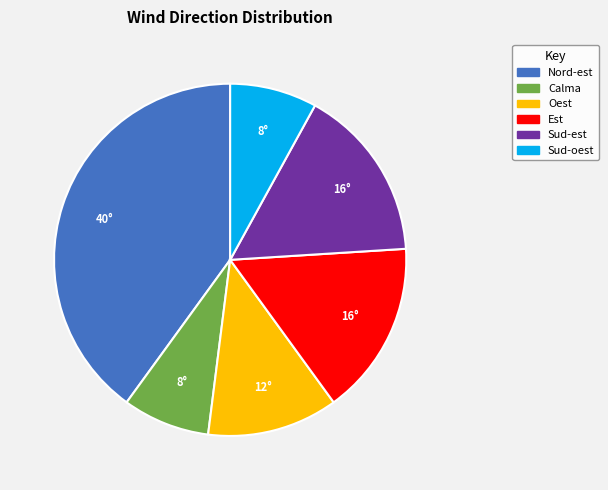

True or false: Nord-est accounts for 25% of the total.

False